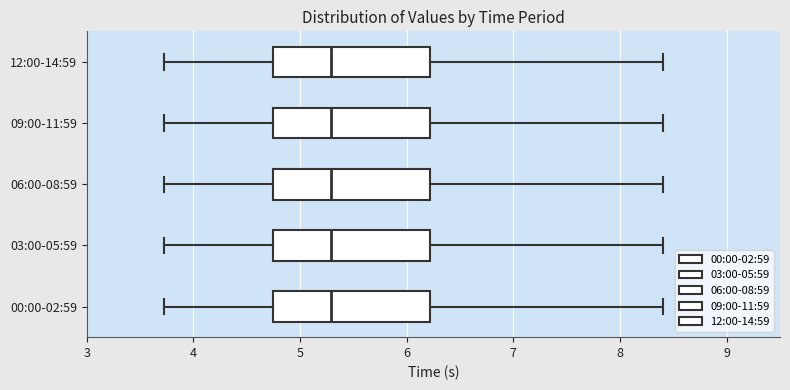

Reading bottom to top, transcribe this box plot: for each box, give where its median line is, the range the box spans, and where its two whiskers end, as read against the x-axis. The values are not printed on the chart, so give them approximately, as read against the axis.

00:00-02:59: median 5.3, box 4.7 to 6.2, whiskers 3.7 to 8.4
03:00-05:59: median 5.3, box 4.7 to 6.2, whiskers 3.7 to 8.4
06:00-08:59: median 5.3, box 4.7 to 6.2, whiskers 3.7 to 8.4
09:00-11:59: median 5.3, box 4.7 to 6.2, whiskers 3.7 to 8.4
12:00-14:59: median 5.3, box 4.7 to 6.2, whiskers 3.7 to 8.4